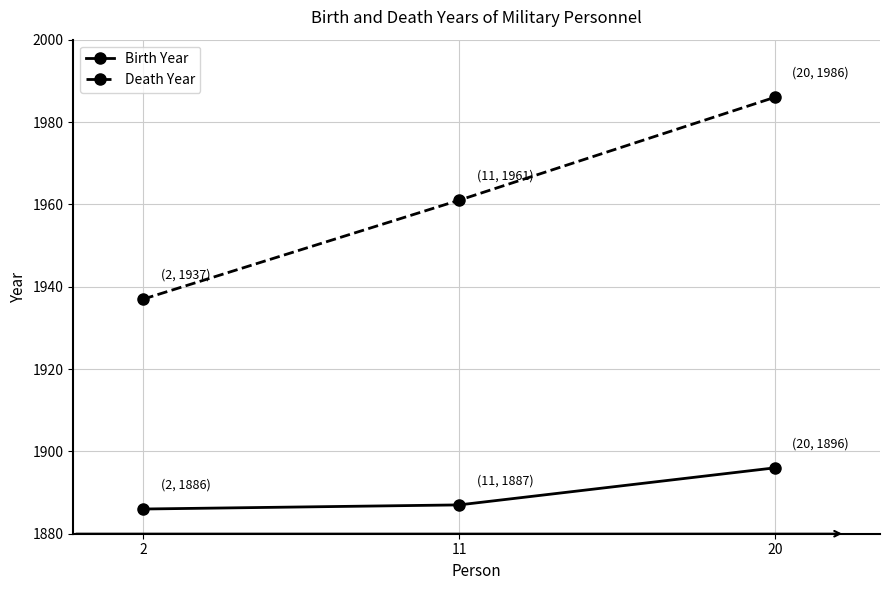

What is the sum of the Birth Year values at 20 and 2?

3782